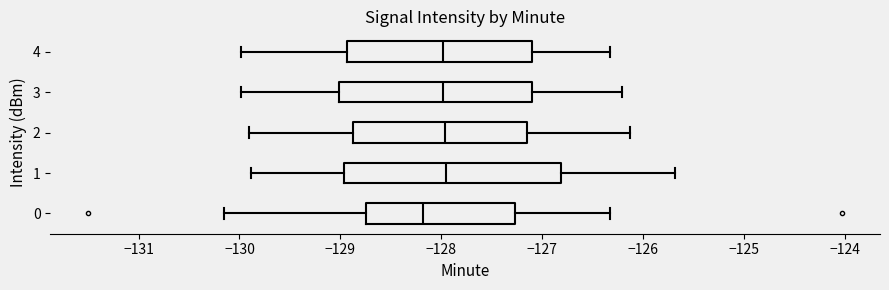

Comparing the boxes themselves (not the whiskers), which one is the widest?

1